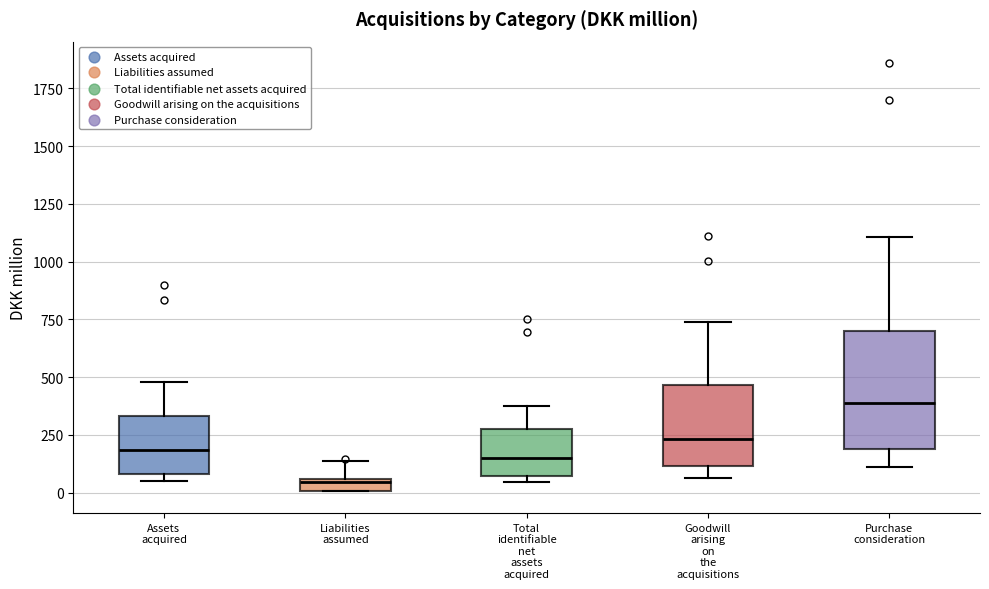

Which box is the tallest, from its lower edge to its upper edge?

Purchase consideration